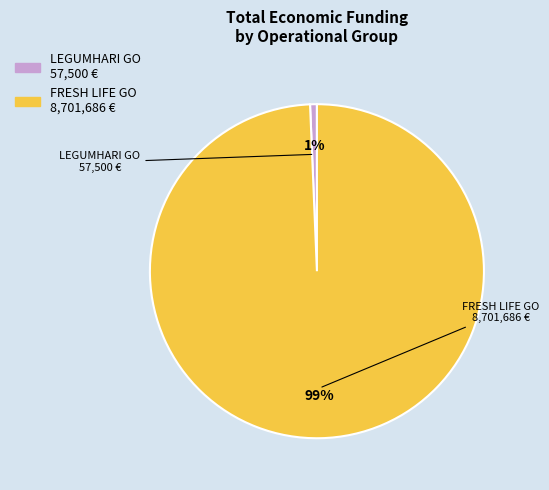

To the nearest percent, what is the average slice percentage?

50%